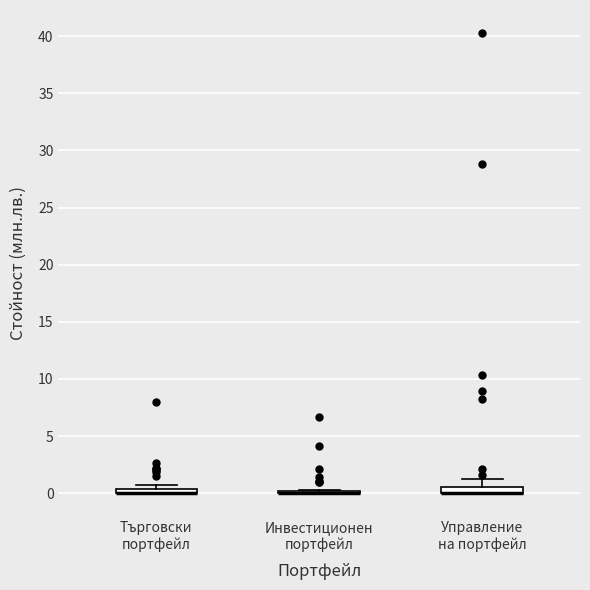

Where is the upper edge of the box for Управление на портфейл on the y-axis? The values are not printed on the chart, so give them approximately, as read against the axis.

0.5